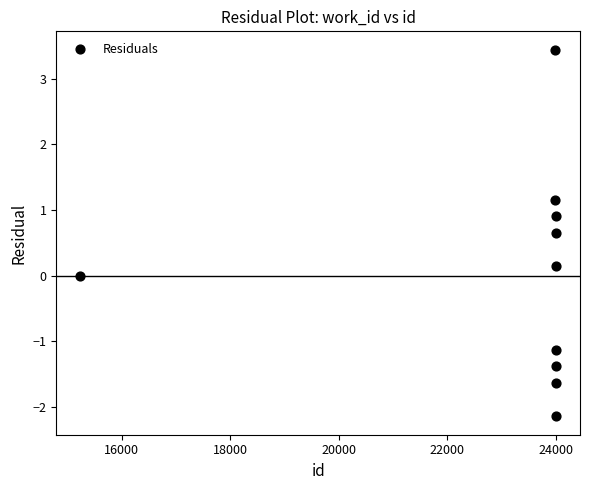

What is the average X value?

23122.4